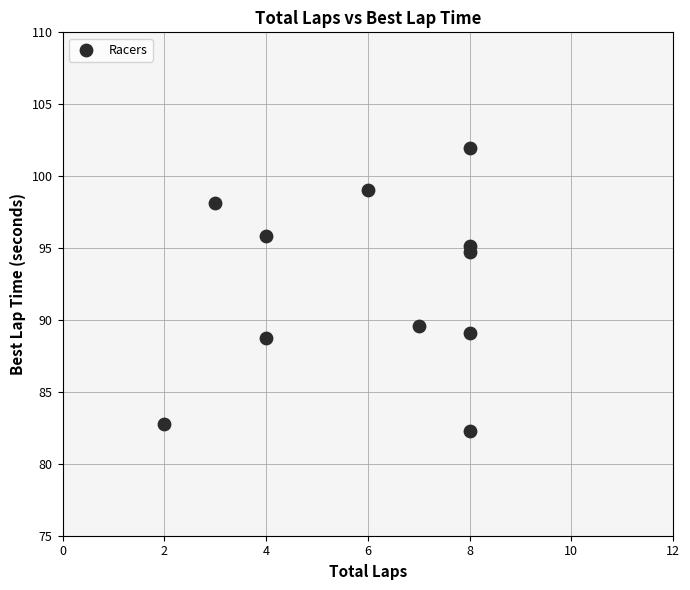

What is the range of X values (max minus min)?

6.0